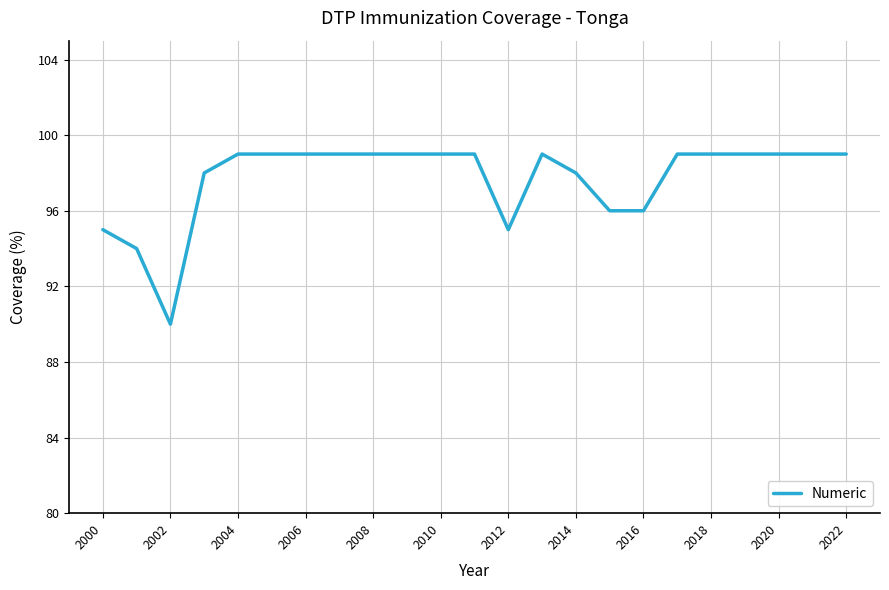

What is the difference between the maximum and minimum values?

9